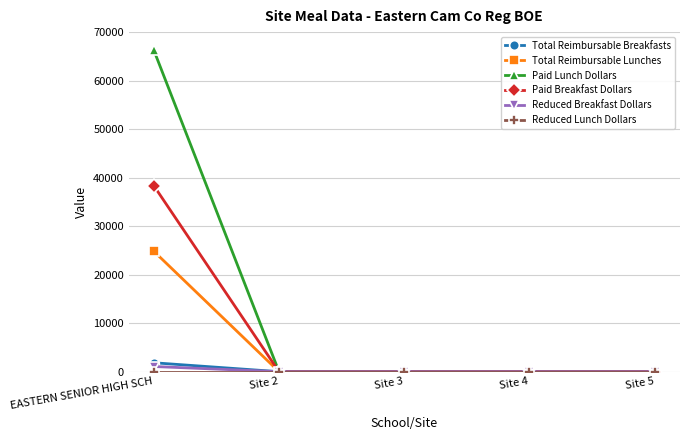

The value of Total Reimbursable Breakfasts at Site 3 is 0.0. True or false?

True